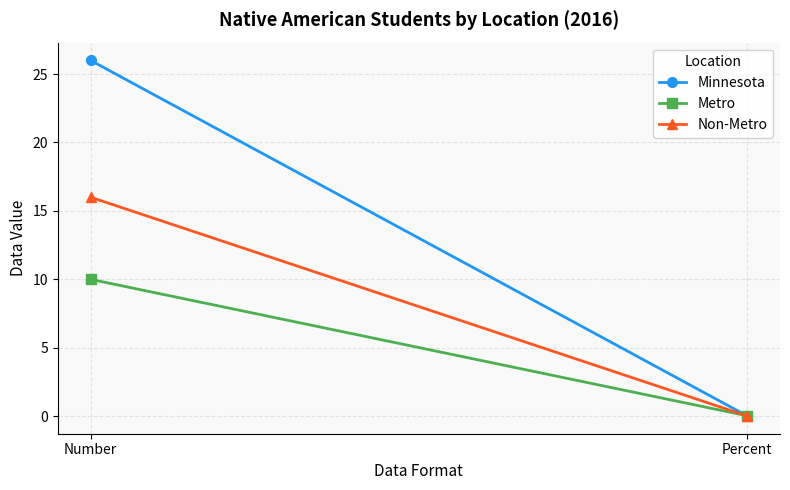

Rank the series by their maximum value, from highest to lowest.

Minnesota, Non-Metro, Metro